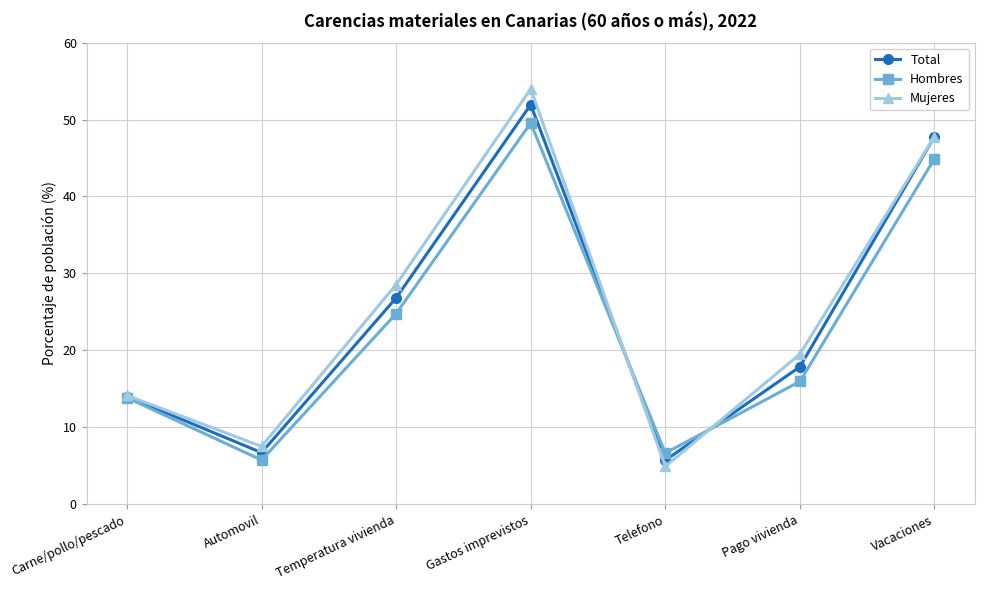

What is the minimum value shown in the chart?

4.9